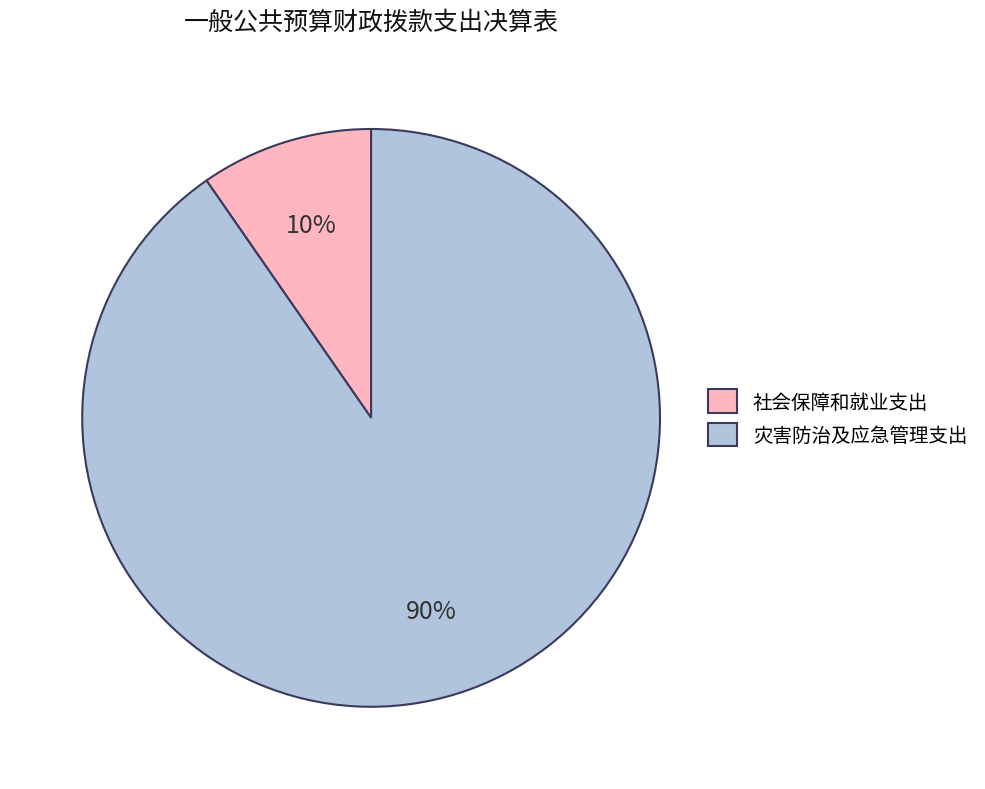

To the nearest percent, what is the combined percentage of 社会保障和就业支出 and 灾害防治及应急管理支出?

100%